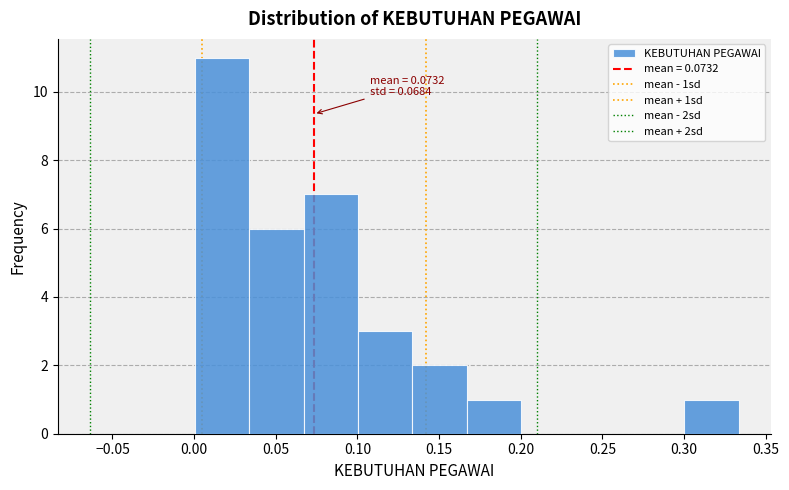

Which range on the x-axis has the tallest bar?

0.000 to 0.035